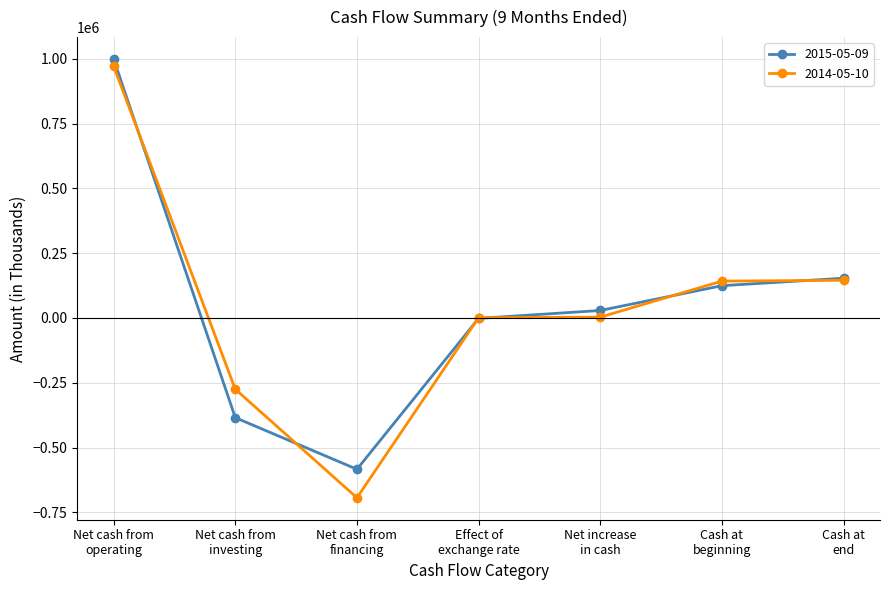

Which series has the widest spread of values?

2014-05-10